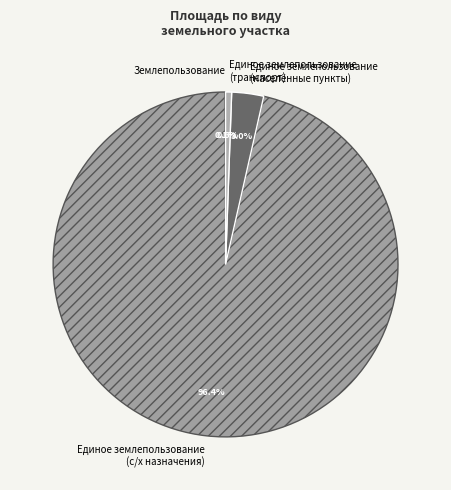

Between Единое землепользование (транспорт) and Единое землепользование (населённые пункты), which is larger?

Единое землепользование (населённые пункты)